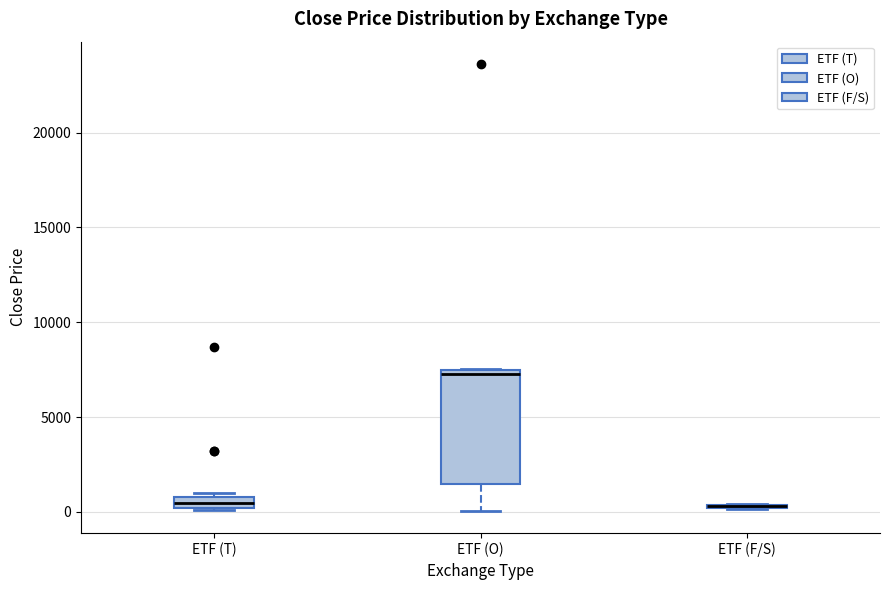

Comparing the boxes themselves (not the whiskers), which one is the tallest?

ETF (O)